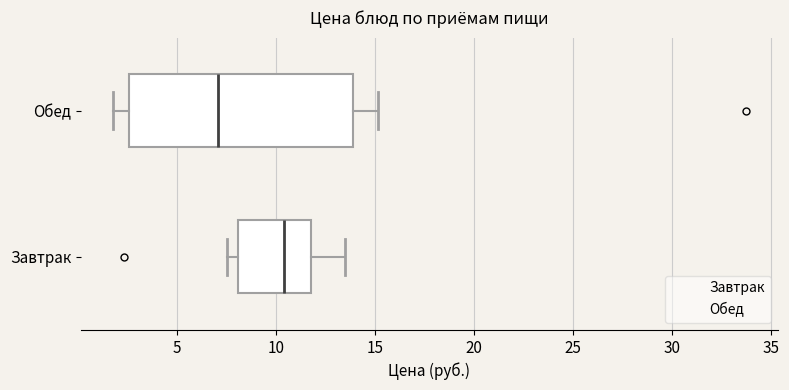

Reading bottom to top, transcribe this box plot: for each box, give where its median line is, the range the box spans, and where its two whiskers end, as read against the x-axis. The values are not printed on the chart, so give them approximately, as read against the axis.

Завтрак: median 10.5, box 8.0 to 12.0, whiskers 7.5 to 13.5
Обед: median 7.0, box 2.5 to 14.0, whiskers 2.0 to 15.0